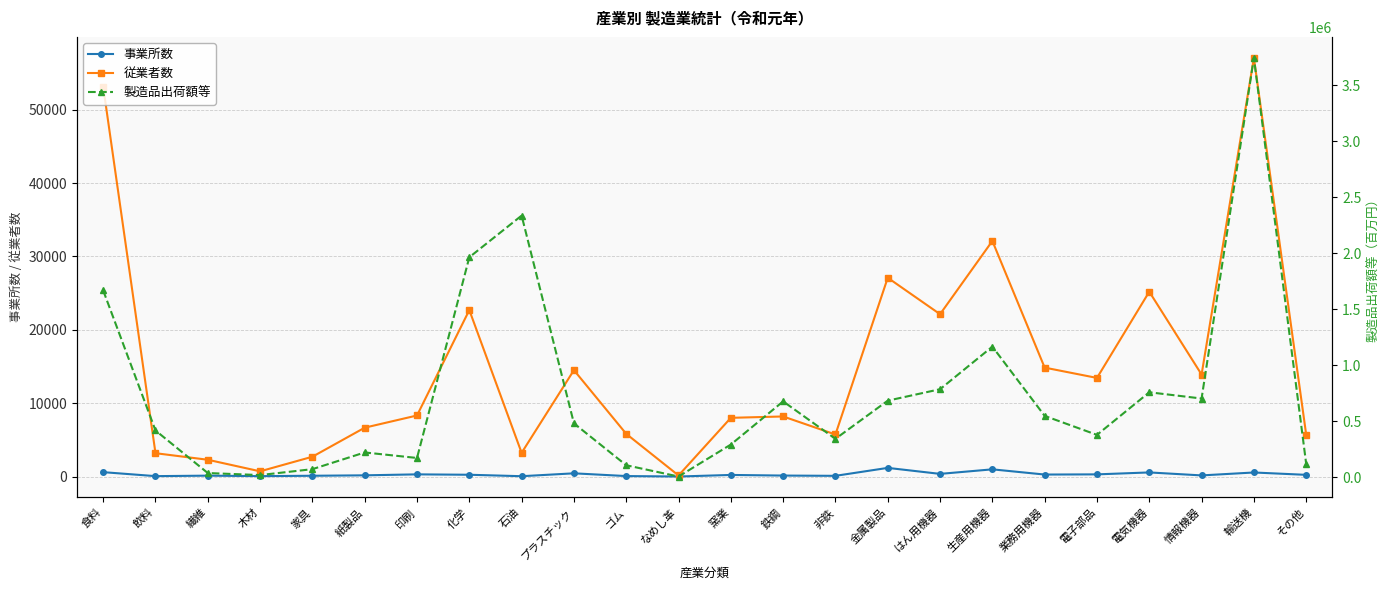

What is the total value across all series at 繊維?

42067